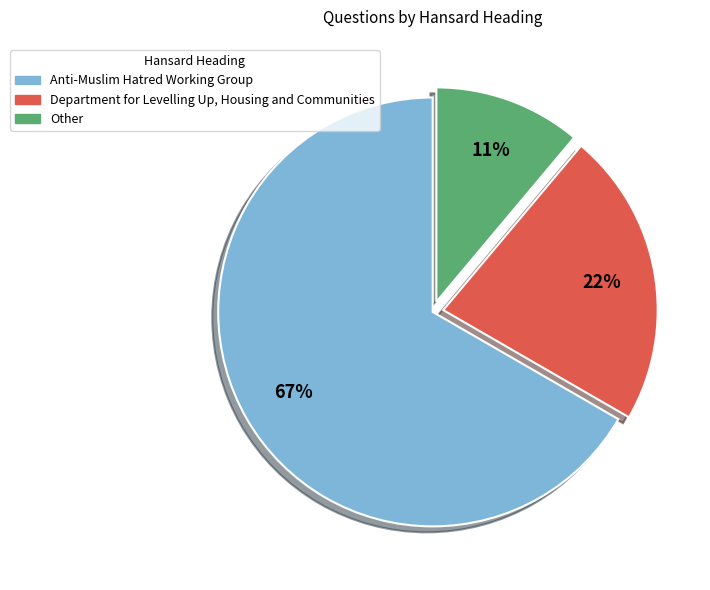

Is the sum of Anti-Muslim Hatred Working Group and Other greater than half?

Yes